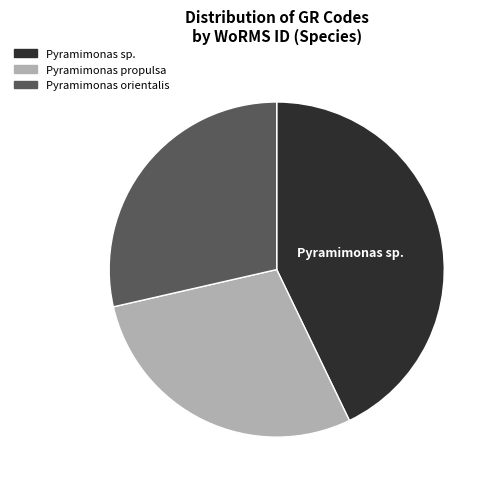

Is there a majority slice in this chart?

No